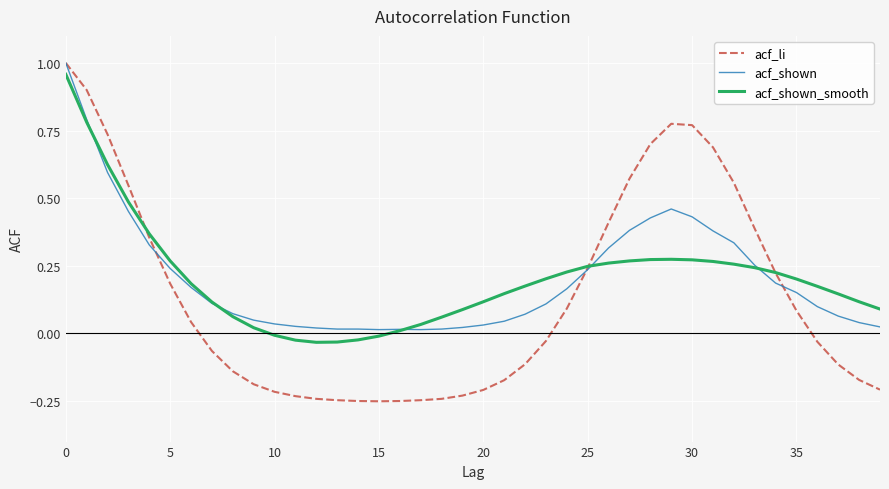

Which series has the largest range (max minus min)?

acf_li